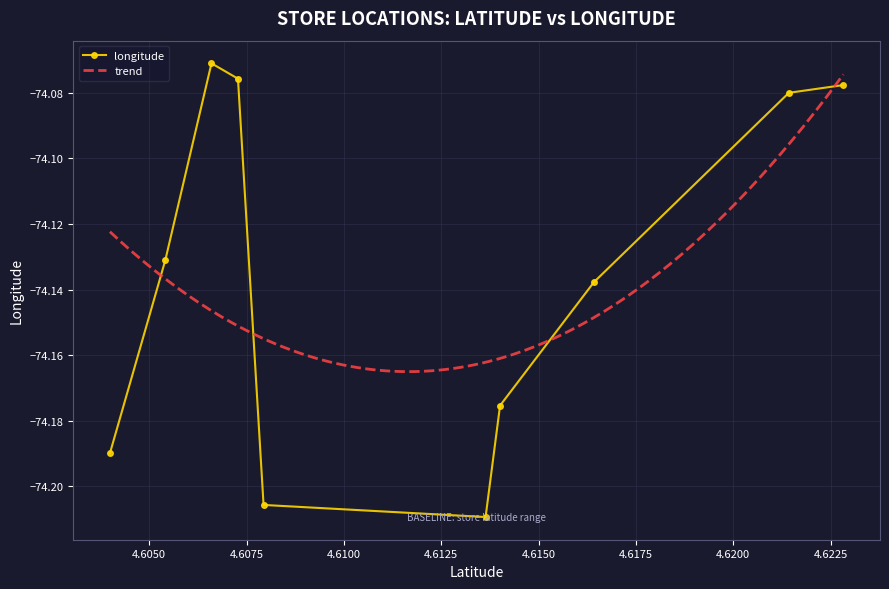

True or false: the data shows -30.1 at 4.6228255.

False